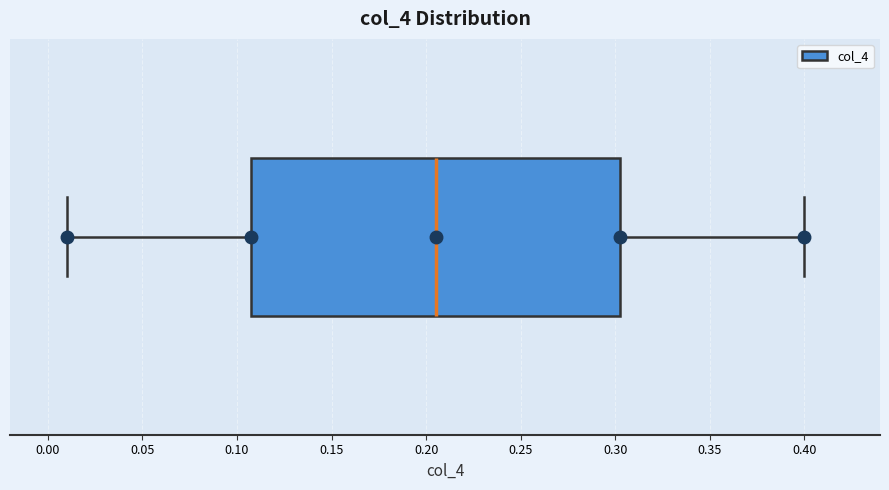

Where does the median line of the box sit on the x-axis? The values are not printed on the chart, so give them approximately, as read against the axis.

0.205